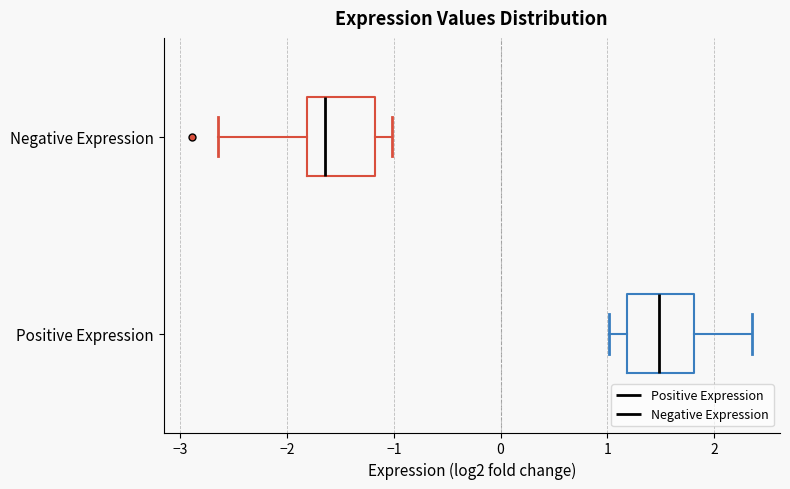

Reading bottom to top, transcribe this box plot: for each box, give where its median line is, the range the box spans, and where its two whiskers end, as read against the x-axis. The values are not printed on the chart, so give them approximately, as read against the axis.

Positive Expression: median 1.5, box 1.2 to 1.8, whiskers 1.0 to 2.4
Negative Expression: median -1.6, box -1.8 to -1.2, whiskers -2.6 to -1.0